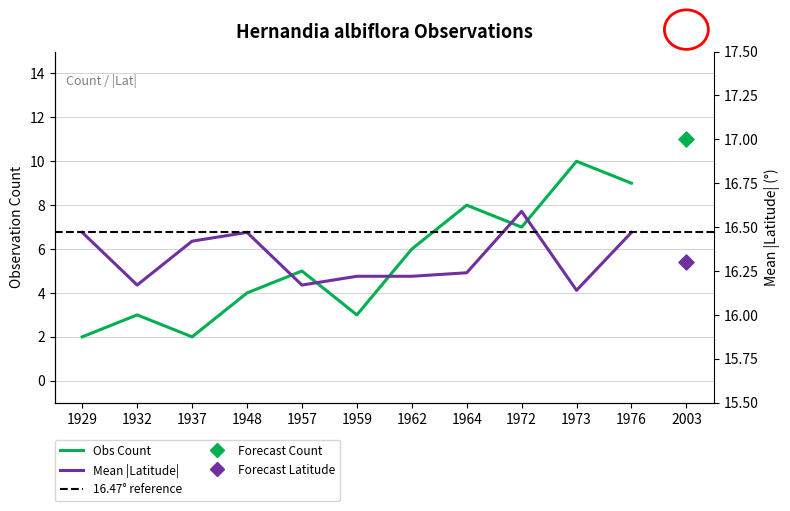

Which series contains the highest Y value?

Mean Latitude (abs)